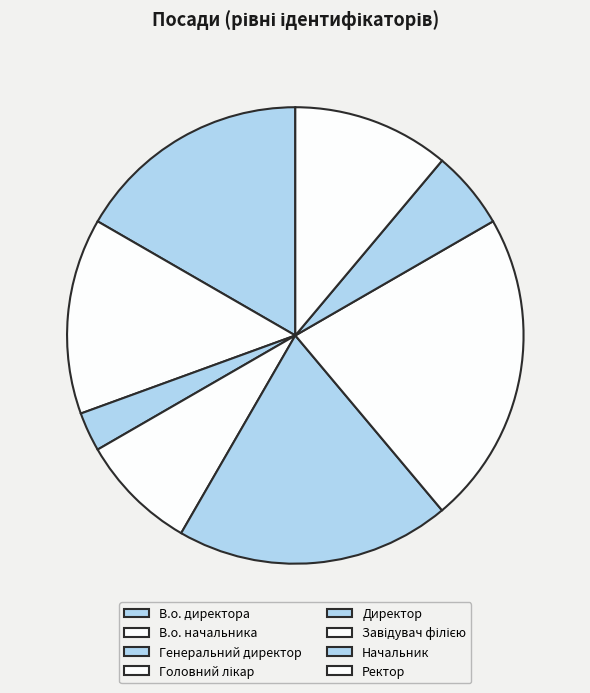

Rank the categories by value from lowest to highest.

Генеральний директор, Начальник, Головний лікар, Ректор, В.о. начальника, В.о. директора, Директор, Завідувач філією